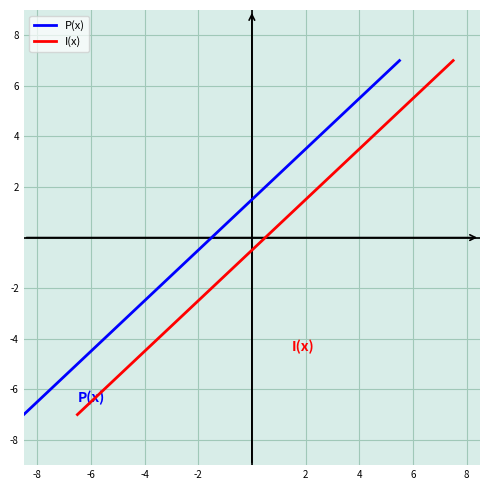

What is the highest value of the I(x) series?

7